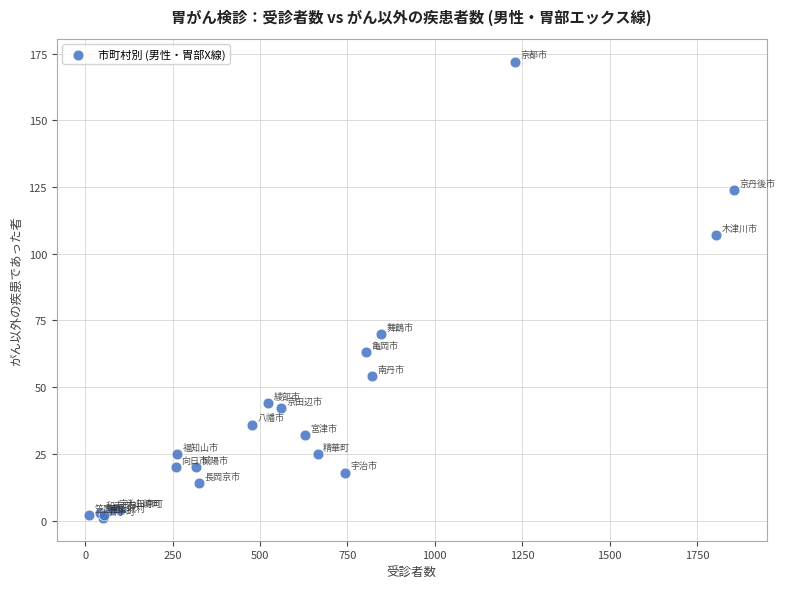

What Y value in the scatter plot is closest to 86?

70